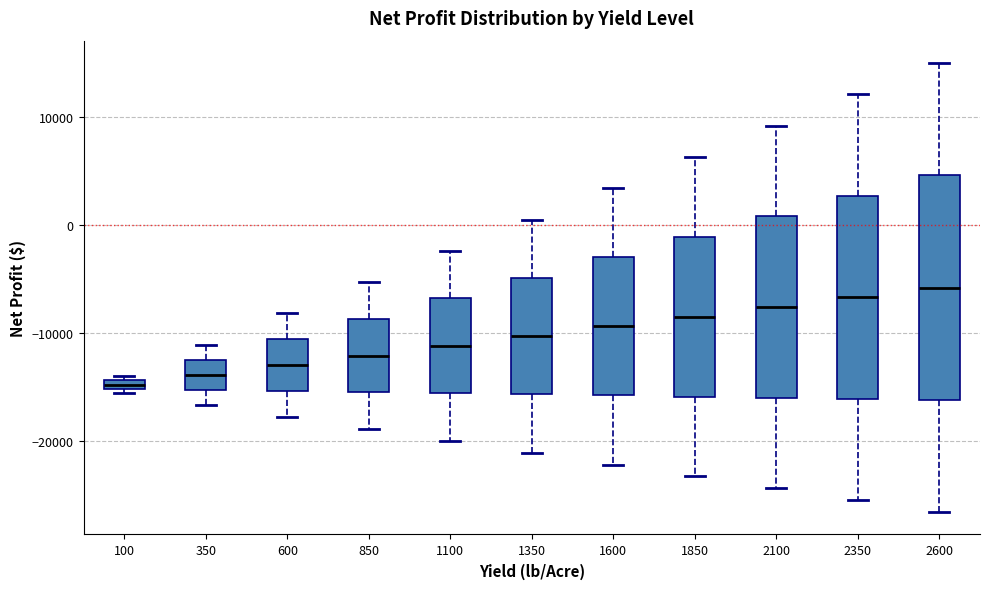

Where does the lower whisker of the box at x = 600 end on the y-axis? The values are not printed on the chart, so give them approximately, as read against the axis.

-18000